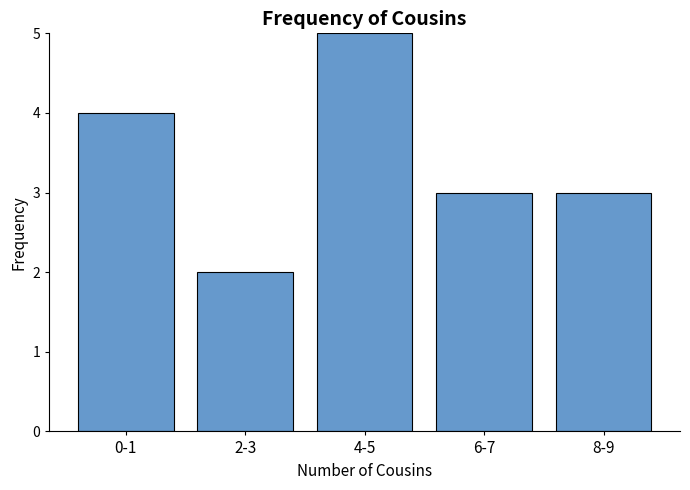

Reading left to right, what are all the values shown in this chart?

0-1=4	2-3=2	4-5=5	6-7=3	8-9=3